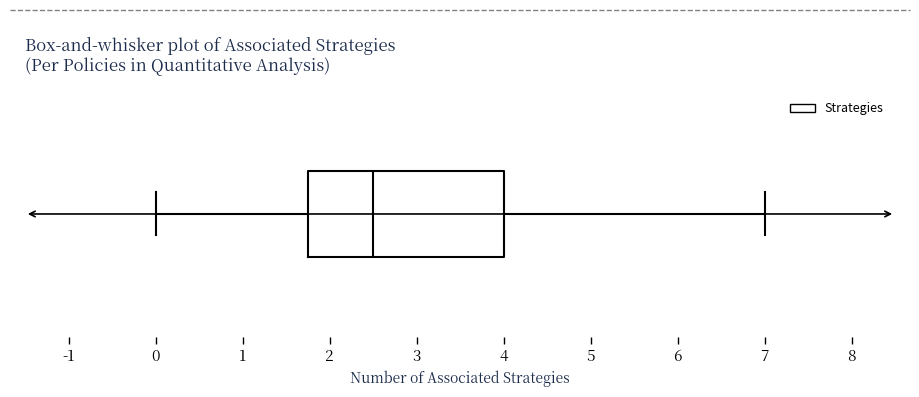

Where does the right whisker of the box end on the x-axis? The values are not printed on the chart, so give them approximately, as read against the axis.

7.0